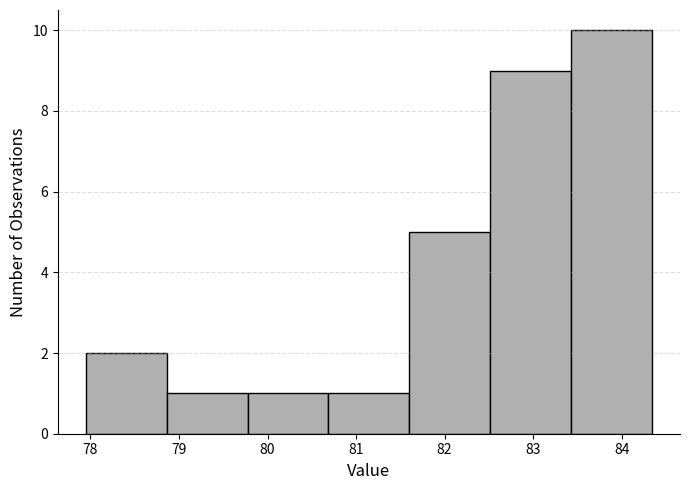

Over which range of the x-axis is the bar tallest?

83.4 to 84.3